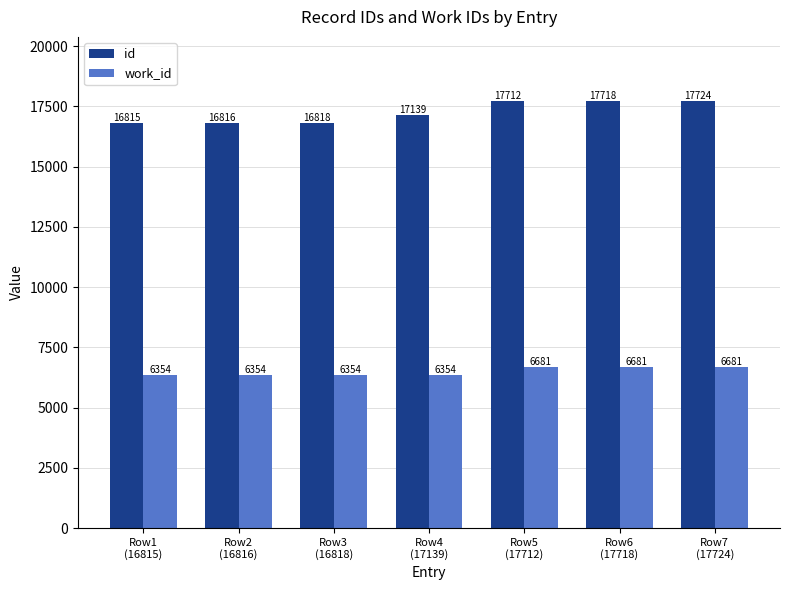

Reading left to right, extract all data points from this chart.

id: Row1
(16815)=16815	Row2
(16816)=16816	Row3
(16818)=16818	Row4
(17139)=17139	Row5
(17712)=17712	Row6
(17718)=17718	Row7
(17724)=17724
work_id: Row1
(16815)=6354	Row2
(16816)=6354	Row3
(16818)=6354	Row4
(17139)=6354	Row5
(17712)=6681	Row6
(17718)=6681	Row7
(17724)=6681